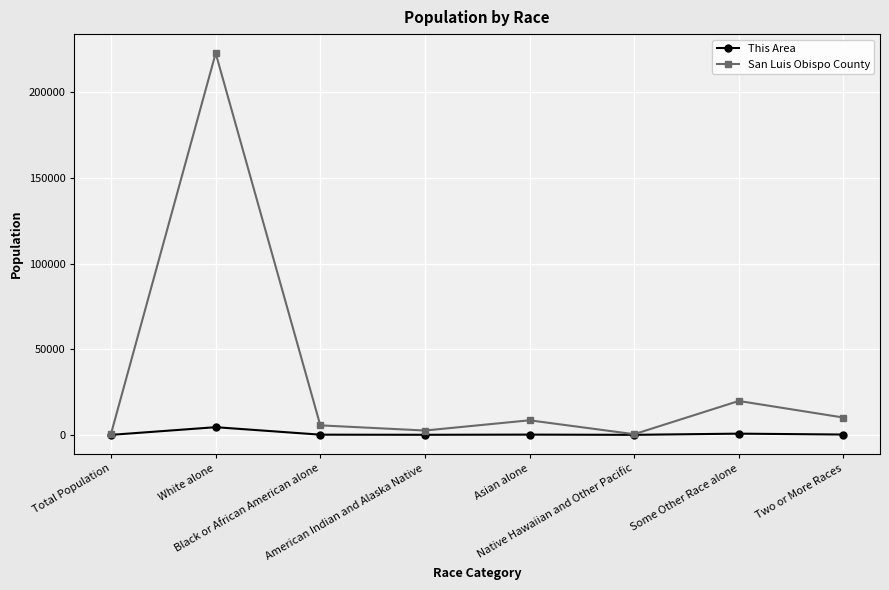

What is the difference between the maximum and minimum values in the San Luis Obispo County series?

222367